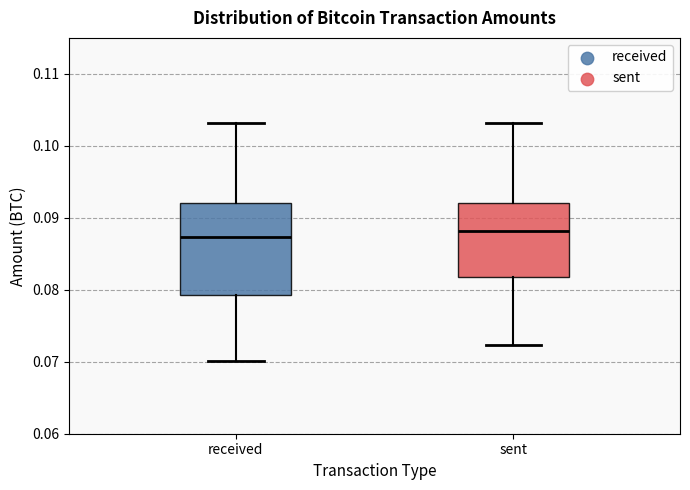

Reading left to right, read every box against the y-axis: the position of its median line, the range the box covers, and the ends of its whiskers. The values are not printed on the chart, so give them approximately, as read against the axis.

received: median 0.087, box 0.079 to 0.092, whiskers 0.070 to 0.103
sent: median 0.088, box 0.082 to 0.092, whiskers 0.072 to 0.103